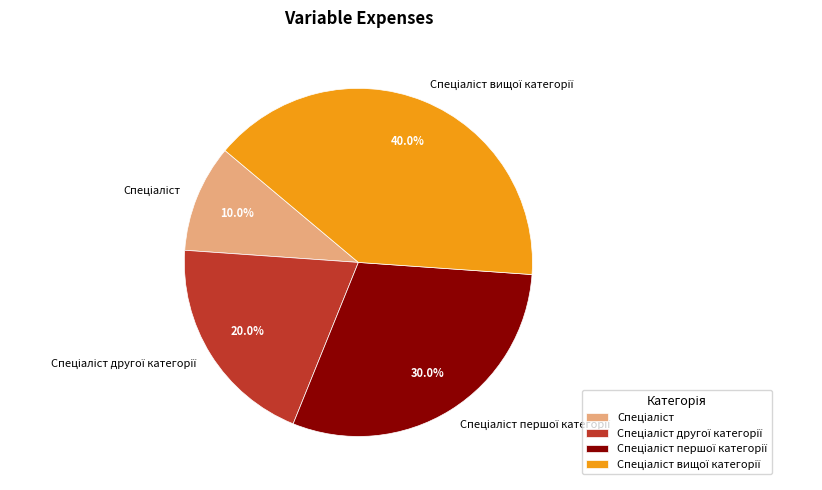

Is there any slice that represents more than half of the pie?

No